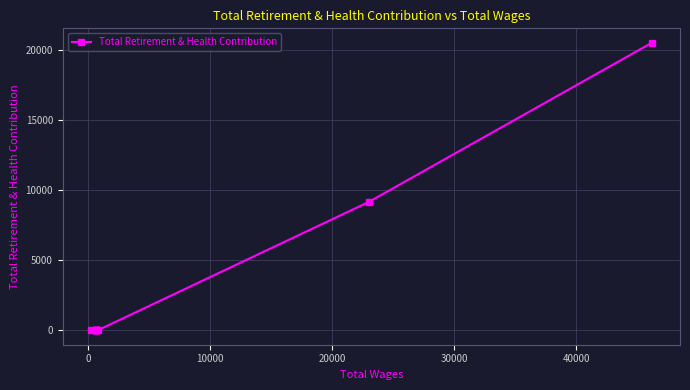

Count the number of data series in this chart.

1